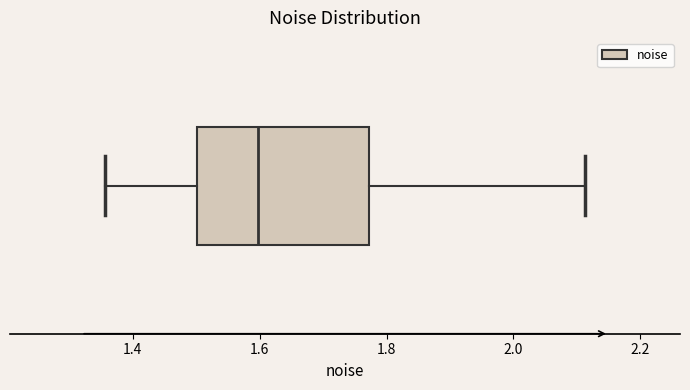

Read this box plot against the x-axis: the position of the median line, the range covered by the box, and the ends of both whiskers. The values are not printed on the chart, so give them approximately, as read against the axis.

median 1.60, box 1.50 to 1.78, whiskers 1.36 to 2.12